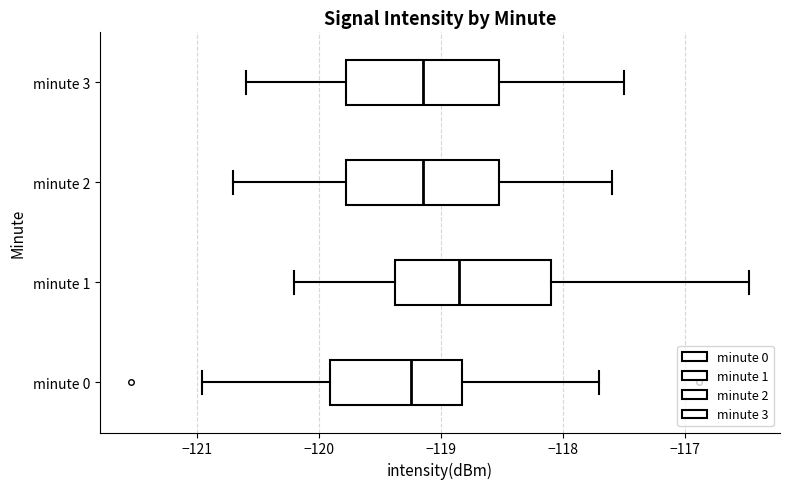

Reading bottom to top, transcribe this box plot: for each box, give where its median line is, the range the box spans, and where its two whiskers end, as read against the x-axis. The values are not printed on the chart, so give them approximately, as read against the axis.

minute 0: median -119.2, box -119.9 to -118.8, whiskers -121.0 to -117.7
minute 1: median -118.8, box -119.4 to -118.1, whiskers -120.2 to -116.5
minute 2: median -119.1, box -119.8 to -118.5, whiskers -120.7 to -117.6
minute 3: median -119.1, box -119.8 to -118.5, whiskers -120.6 to -117.5